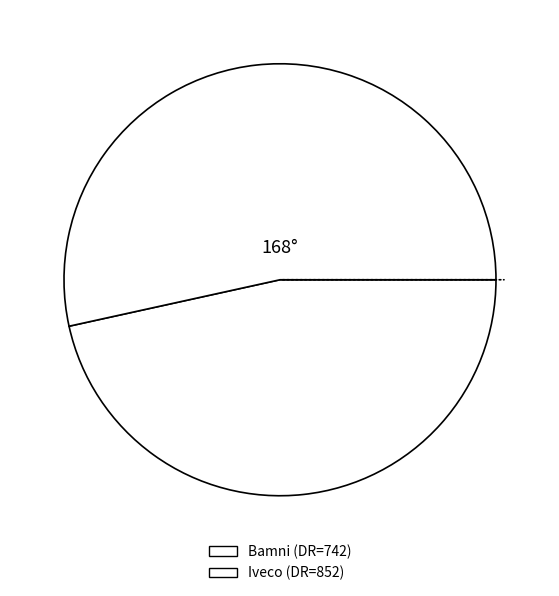

Which category has the biggest portion of the pie?

Iveco